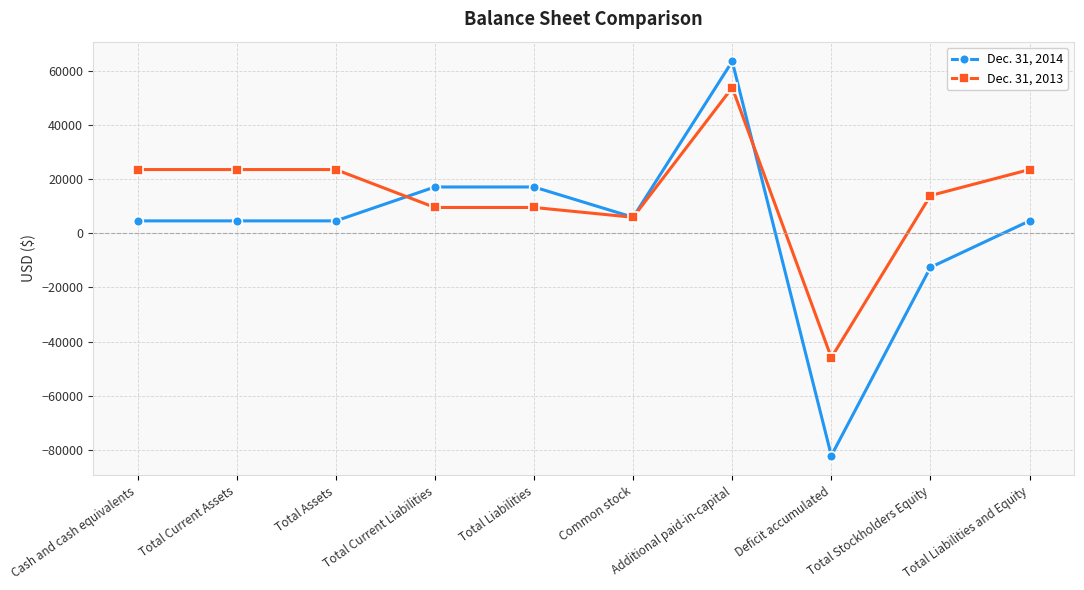

Which series has the largest range (max minus min)?

Dec. 31, 2014